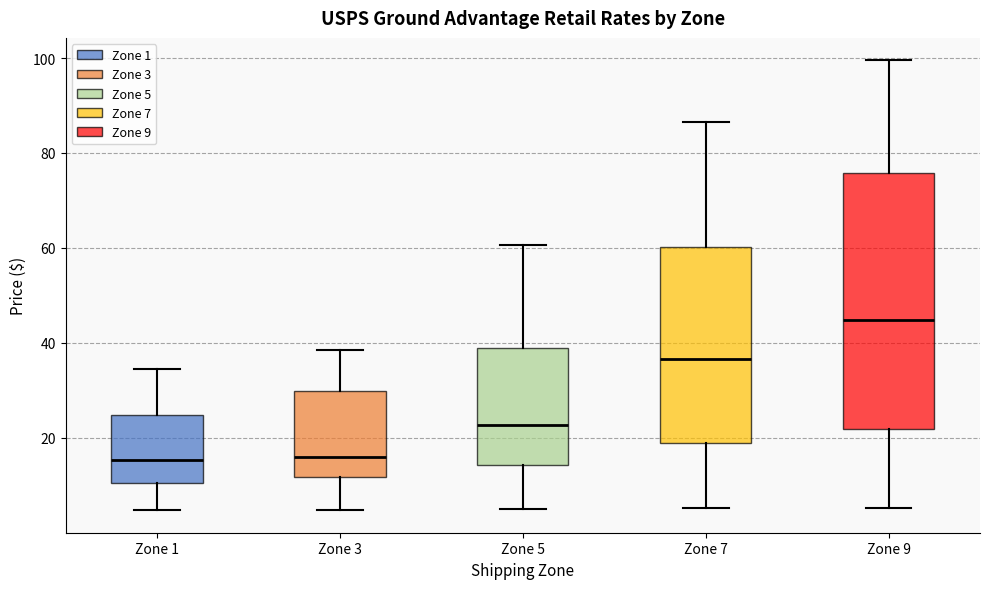

Reading left to right, transcribe this box plot: for each box, give where its median line is, the range the box spans, and where its two whiskers end, as read against the y-axis. The values are not printed on the chart, so give them approximately, as read against the axis.

Zone 1: median 16, box 10 to 24, whiskers 4 to 34
Zone 3: median 16, box 12 to 30, whiskers 4 to 38
Zone 5: median 22, box 14 to 40, whiskers 6 to 60
Zone 7: median 36, box 18 to 60, whiskers 6 to 86
Zone 9: median 44, box 22 to 76, whiskers 6 to 100